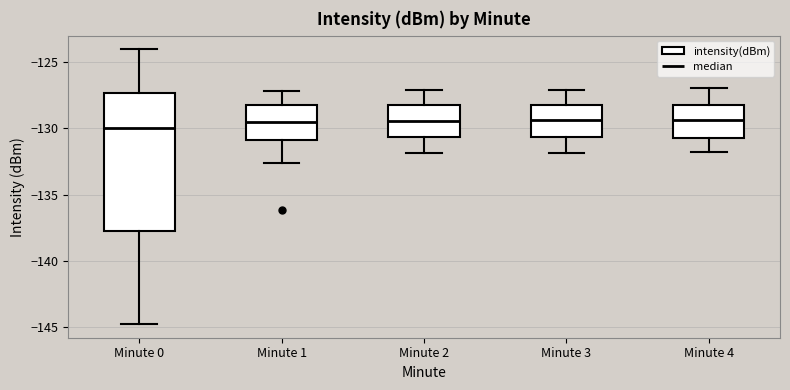

Reading left to right, read every box against the y-axis: the position of its median line, the range the box covers, and the ends of its whiskers. The values are not printed on the chart, so give them approximately, as read against the axis.

Minute 0: median -130.0, box -138.0 to -127.5, whiskers -145.0 to -124.0
Minute 1: median -129.5, box -131.0 to -128.0, whiskers -132.5 to -127.0
Minute 2: median -129.5, box -130.5 to -128.0, whiskers -132.0 to -127.0
Minute 3: median -129.5, box -130.5 to -128.0, whiskers -132.0 to -127.0
Minute 4: median -129.5, box -130.5 to -128.0, whiskers -132.0 to -127.0